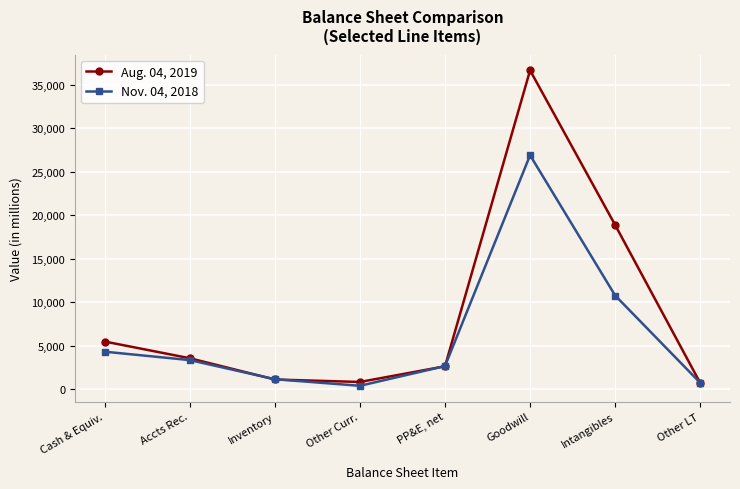

What is the spread (max minus min) of values at Cash & Equiv.?

1170